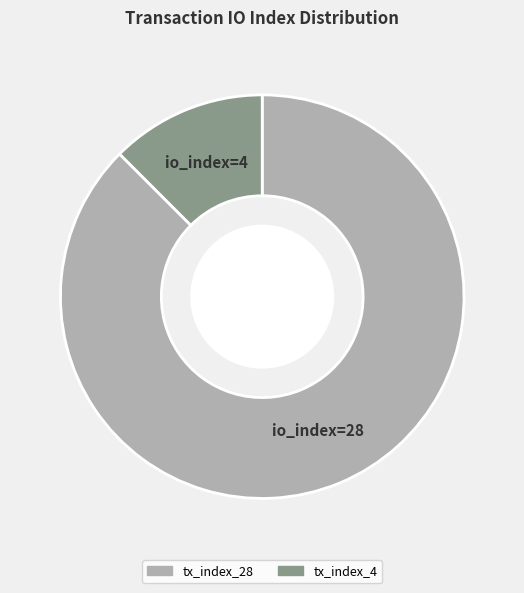

Approximately how many times larger is the value at tx_index_28 compared to tx_index_4?

7.0